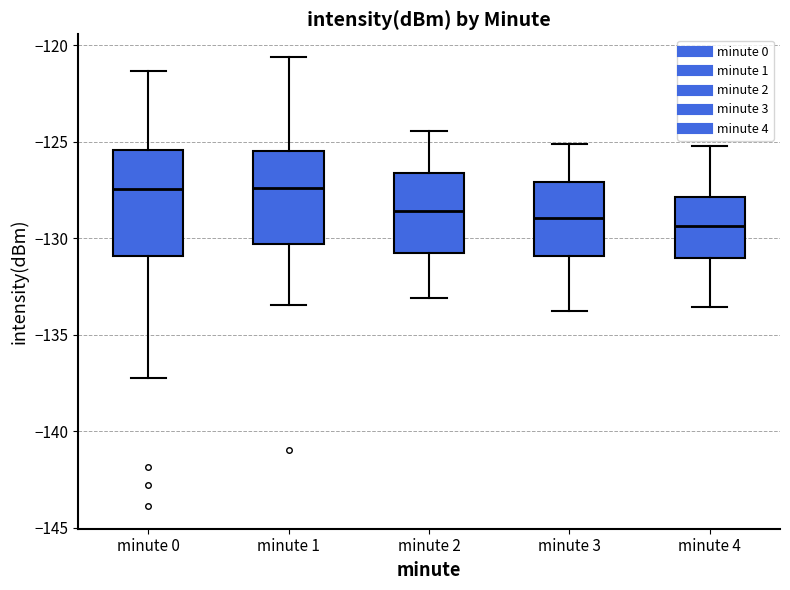

Comparing the boxes themselves (not the whiskers), which one is the tallest?

minute 0